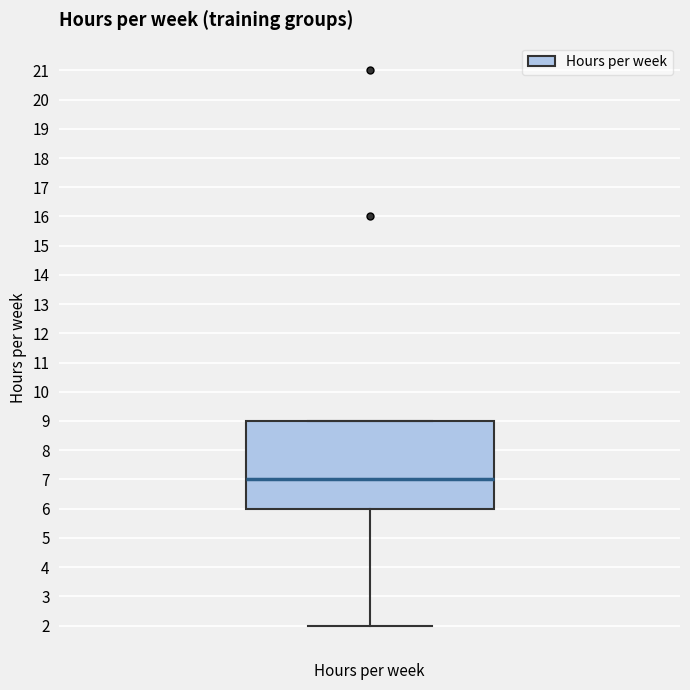

Read this box plot against the y-axis: the position of the median line, the range covered by the box, and the ends of both whiskers. The values are not printed on the chart, so give them approximately, as read against the axis.

median 7, box 6 to 9, whiskers 2 to 9